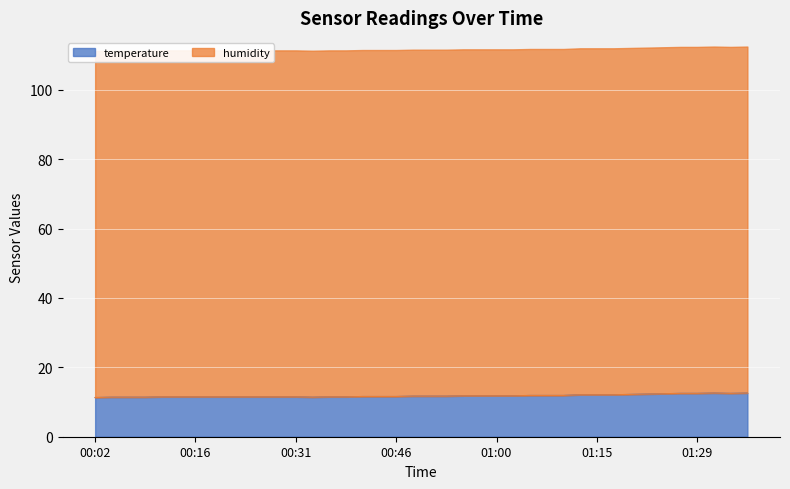

Reading left to right, list all the values displayed in this chart.

00:02=11.3	00:04=11.4	00:07=11.4	00:09=11.4	00:11=11.5	00:14=11.5	00:16=11.5	00:19=11.5	00:21=11.5	00:24=11.5	00:26=11.5	00:29=11.5	00:31=11.5	00:33=11.4	00:36=11.5	00:38=11.5	00:41=11.6	00:43=11.6	00:46=11.6	00:48=11.7	00:50=11.7	00:53=11.7	00:55=11.8	00:58=11.8	01:00=11.8	01:03=11.8	01:05=11.9	01:07=11.9	01:10=11.9	01:12=12.1	01:15=12.1	01:17=12.1	01:20=12.2	01:22=12.3	01:25=12.4	01:27=12.5	01:29=12.5	01:32=12.6	01:34=12.5	01:37=12.6